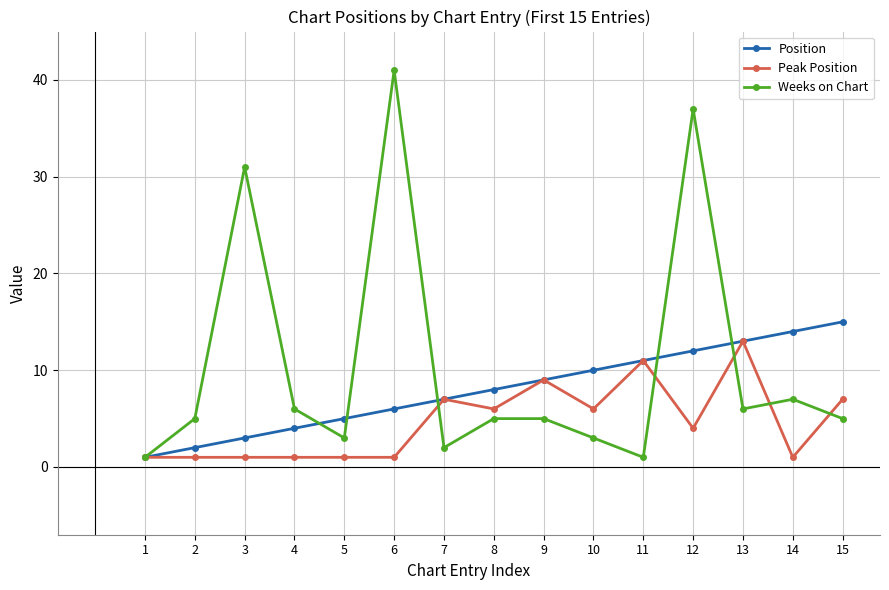

The value of Peak Position at 4 is 1. True or false?

True